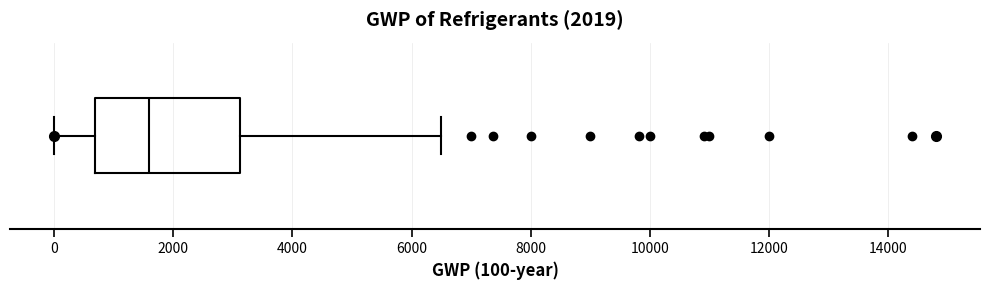

Read this box plot against the x-axis: the position of the median line, the range covered by the box, and the ends of both whiskers. The values are not printed on the chart, so give them approximately, as read against the axis.

median 1600, box 600 to 3200, whiskers 0 to 6600